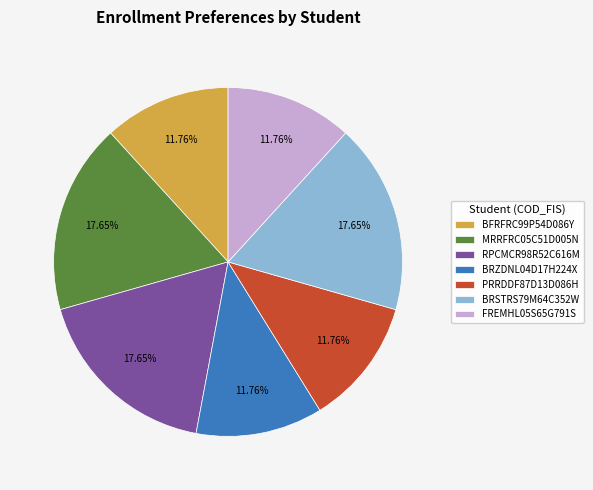

To the nearest percent, what portion does BRSTRS79M64C352W represent?

18%